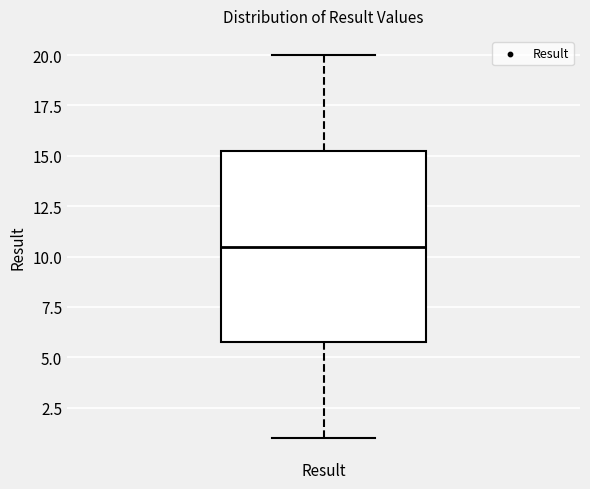

Read this box plot against the y-axis: the position of the median line, the range covered by the box, and the ends of both whiskers. The values are not printed on the chart, so give them approximately, as read against the axis.

median 10.5, box 6.0 to 15.5, whiskers 1.0 to 20.0